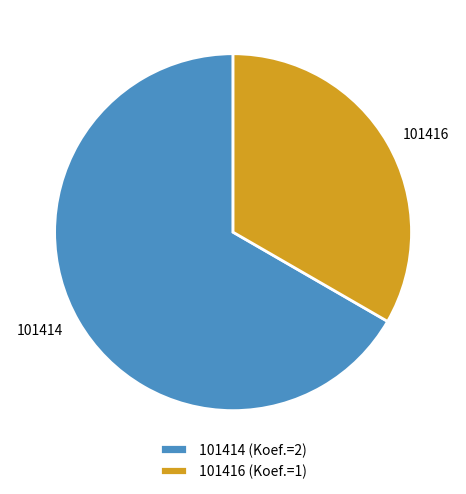

Combined, do 101414 (Koef.=2) and 101416 (Koef.=1) account for over 50%?

Yes